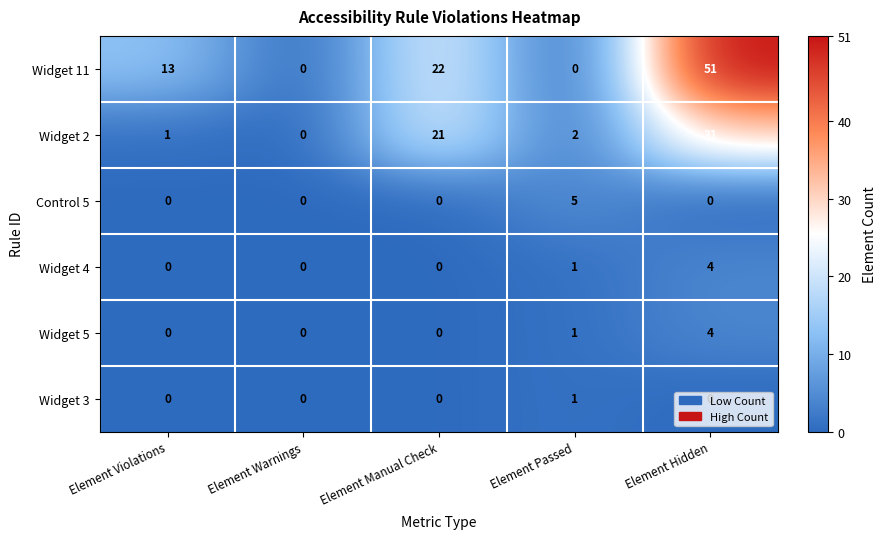

Read the Control 5 value at Element Passed.

5